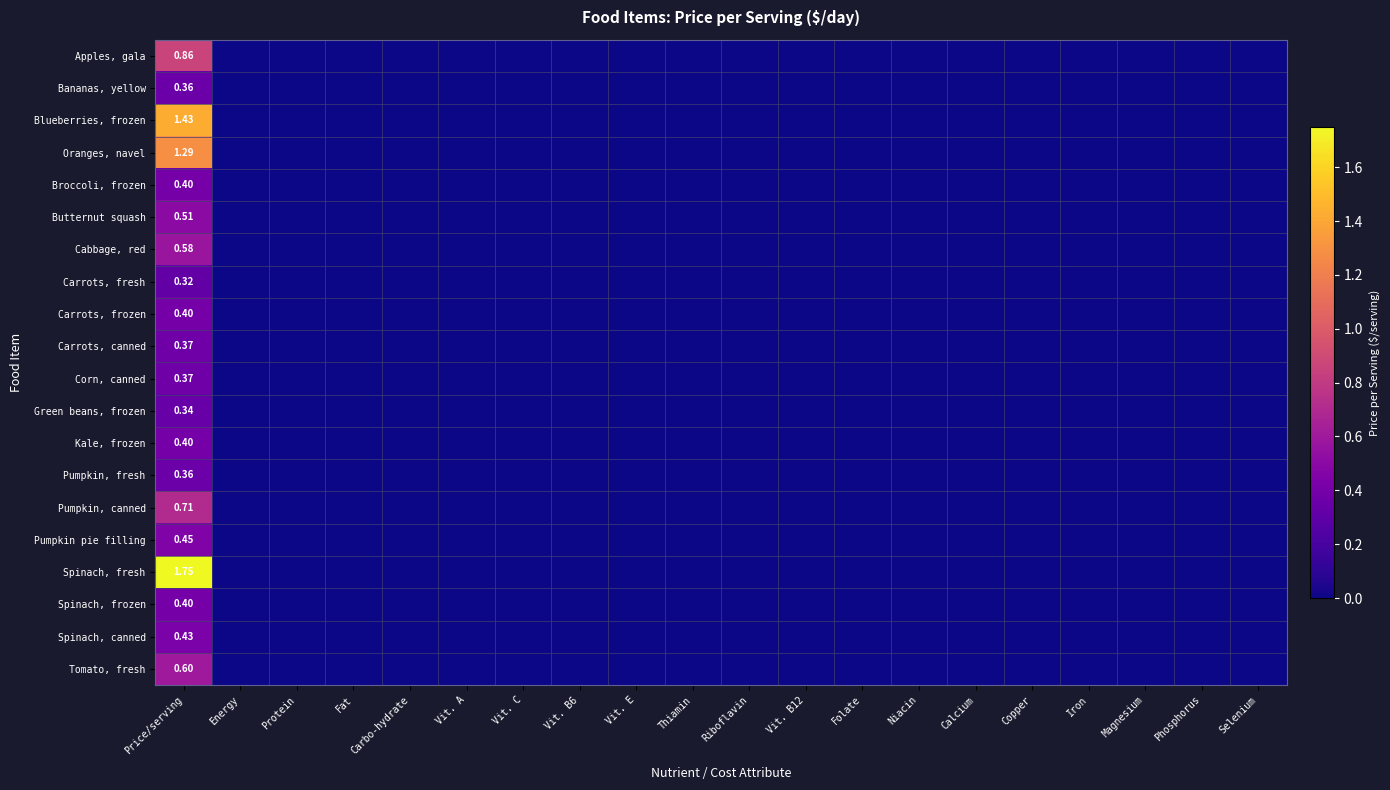

Which category has the highest value across all series?

Price/serving